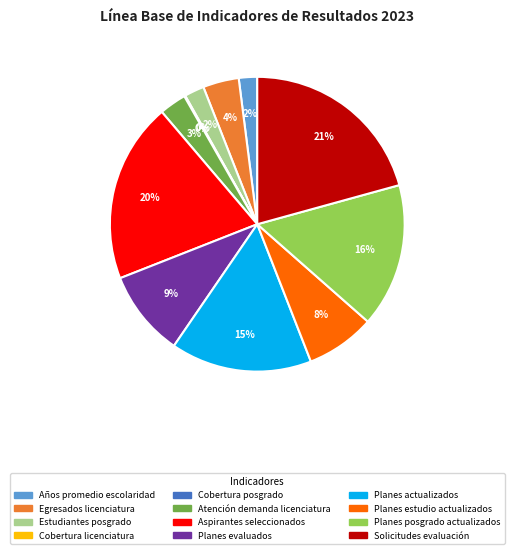

What percentage is the Solicitudes evaluación slice, to the nearest percent?

21%